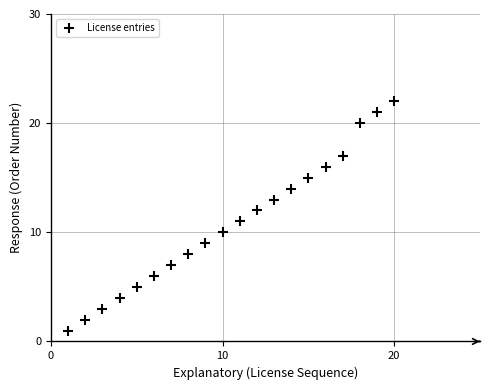

What is the range of Y values (max minus min)?

21